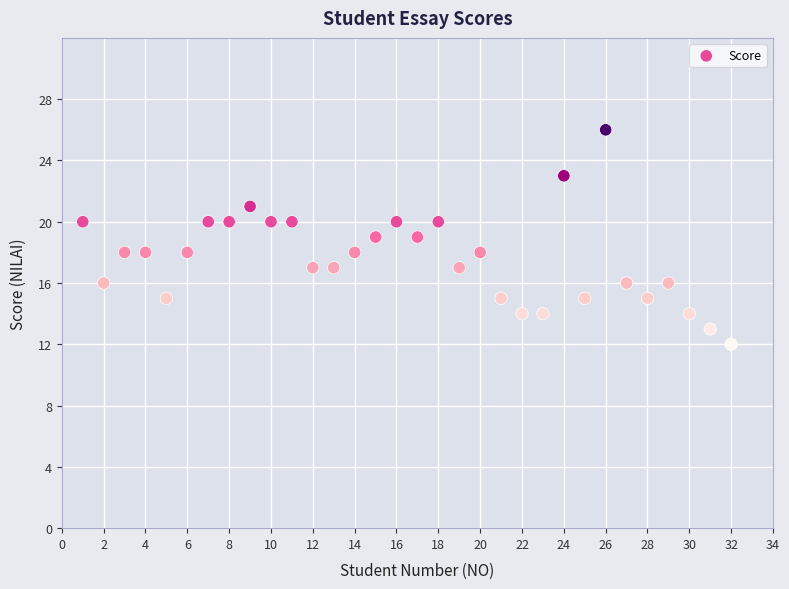

What is the range of X values (max minus min)?

31